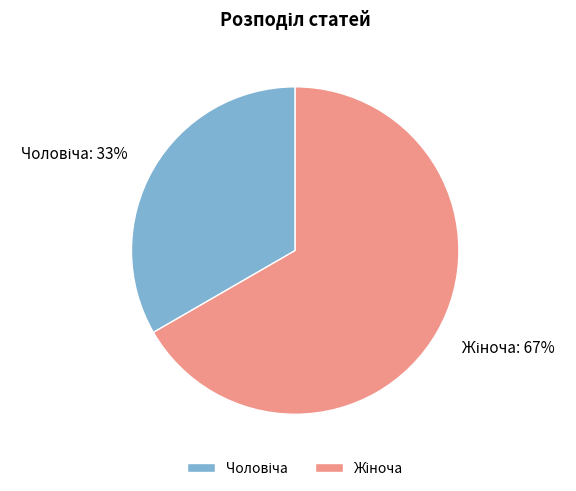

Is there a majority slice in this chart?

Yes